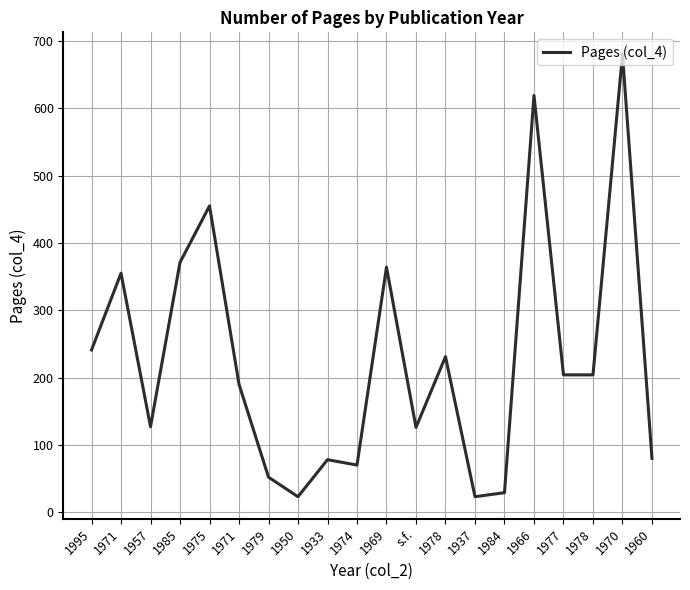

At which label is the value closest to 351?

1971